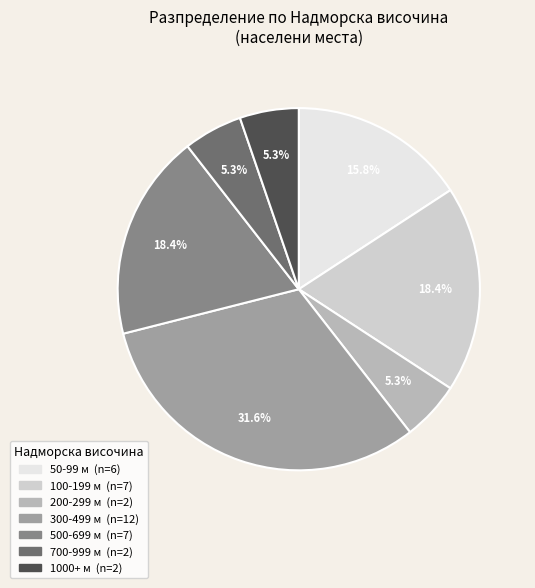

Is there any slice that represents more than half of the pie?

No